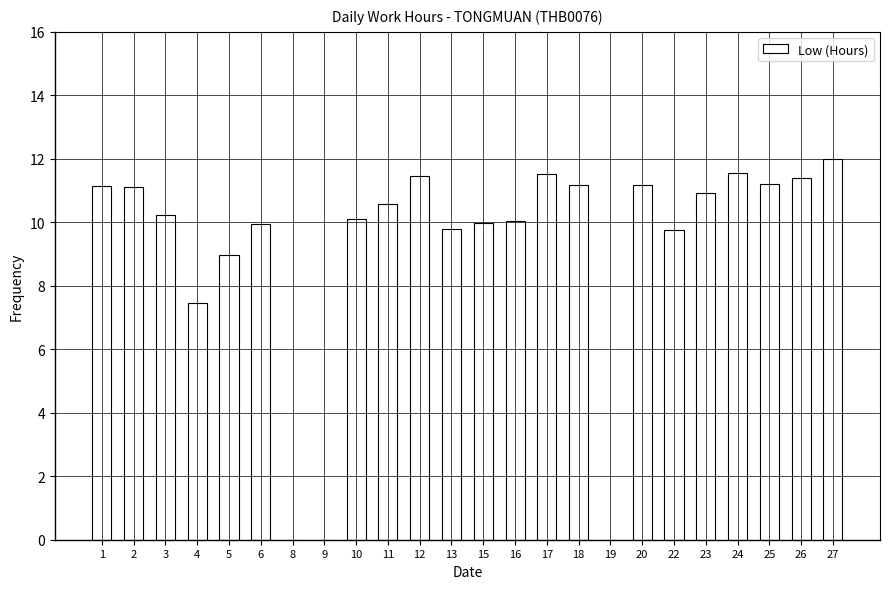

At which label is the value closest to 6?

4